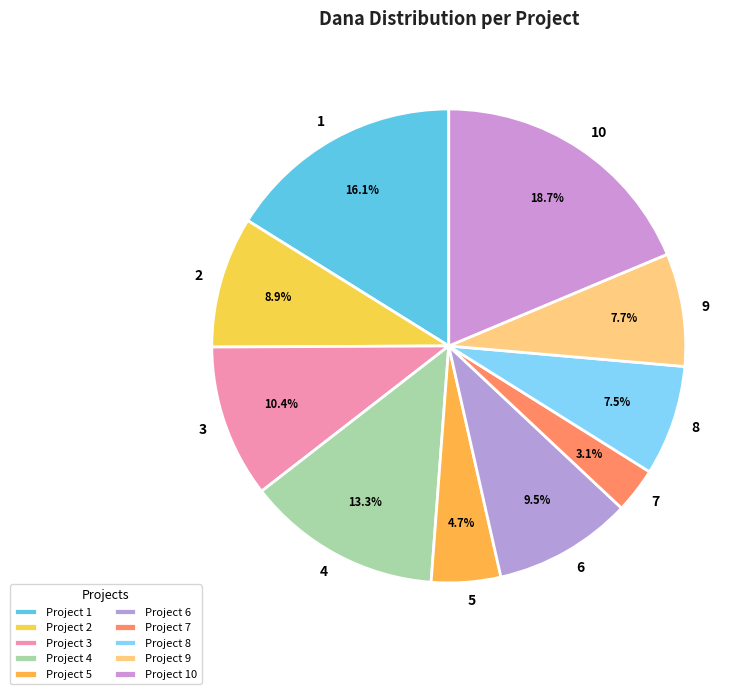

Is 5 the majority of the pie?

No